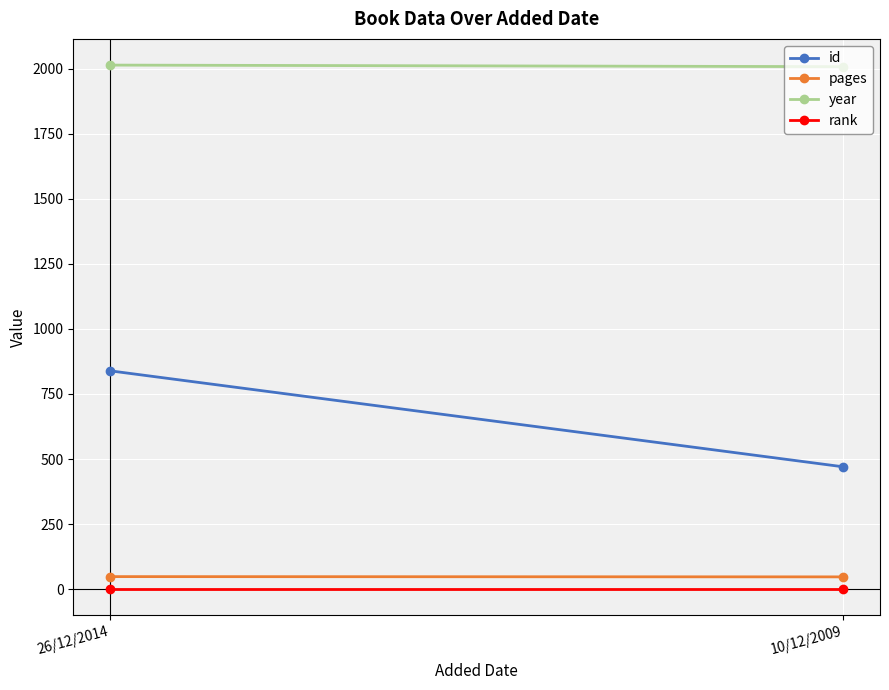

What is the highest value of the year series?

2014